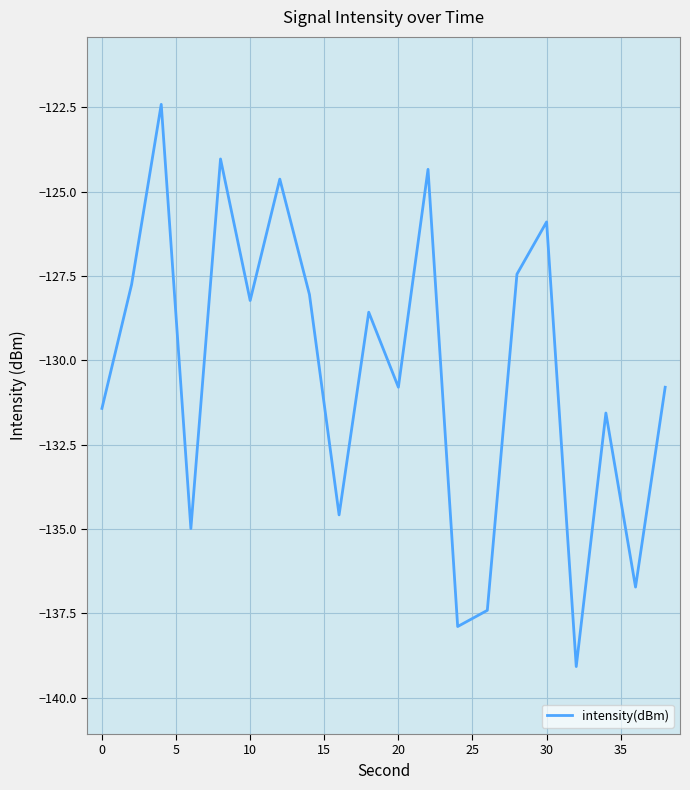

Does the chart have visible grid lines?

Yes